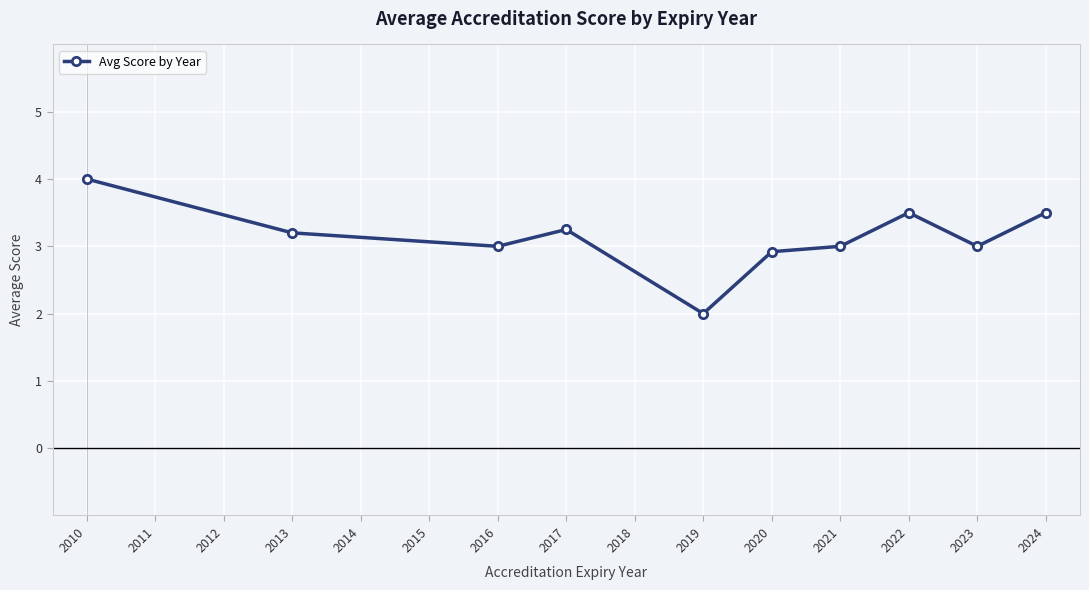

True or false: the data shows 1.2 at 2020.

False